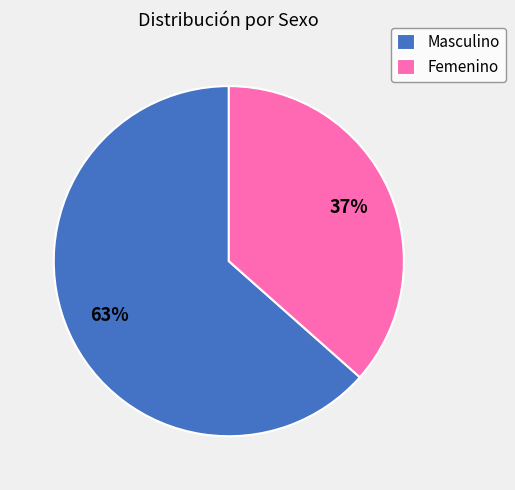

Which slice represents more than half of the pie?

Masculino